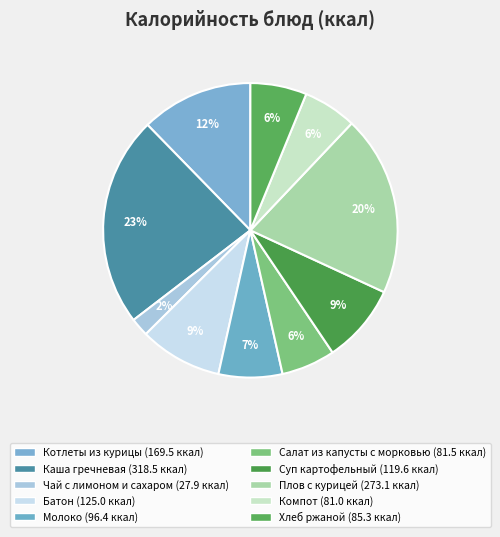

How many segments does this pie chart have?

10